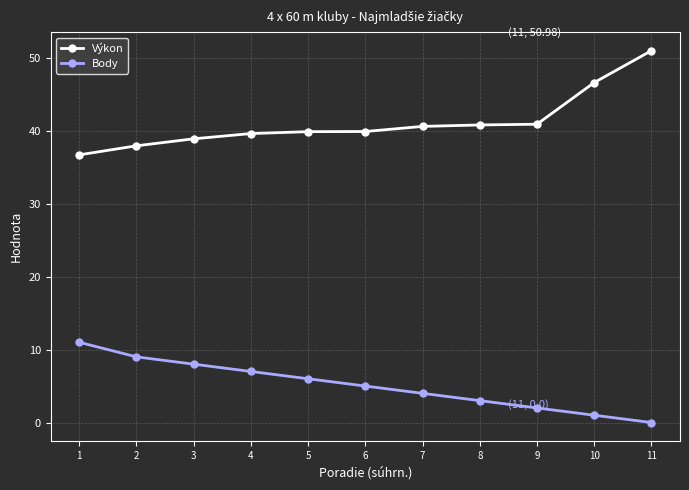

True or false: Výkon and Body cross at least once.

False